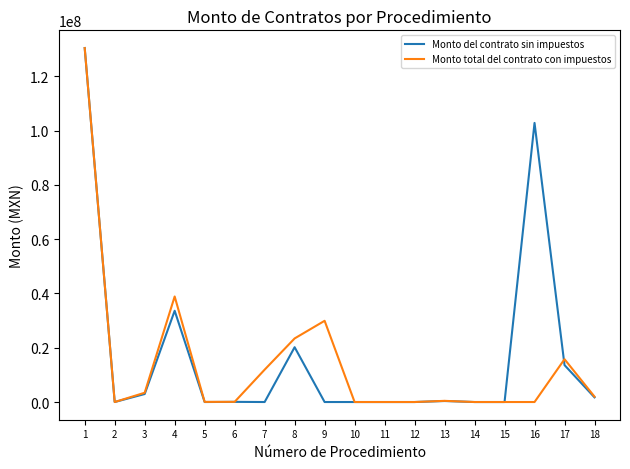

What is the difference between the Monto del contrato sin impuestos values at 16 and 17?

89259930.1